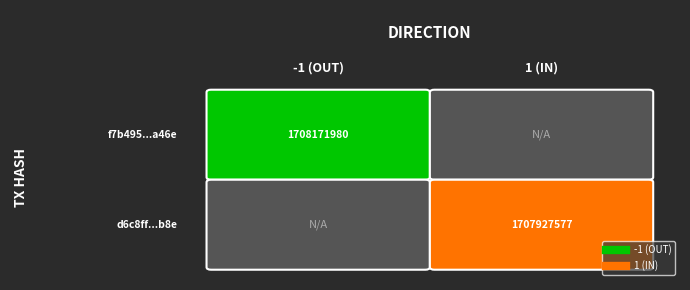

Rank the series by their average value, from highest to lowest.

f7b495dac7fc0718885ddfbd007132b64e58a46, d6c8ff8e56243dbf8765c421d80d887ca9693b8